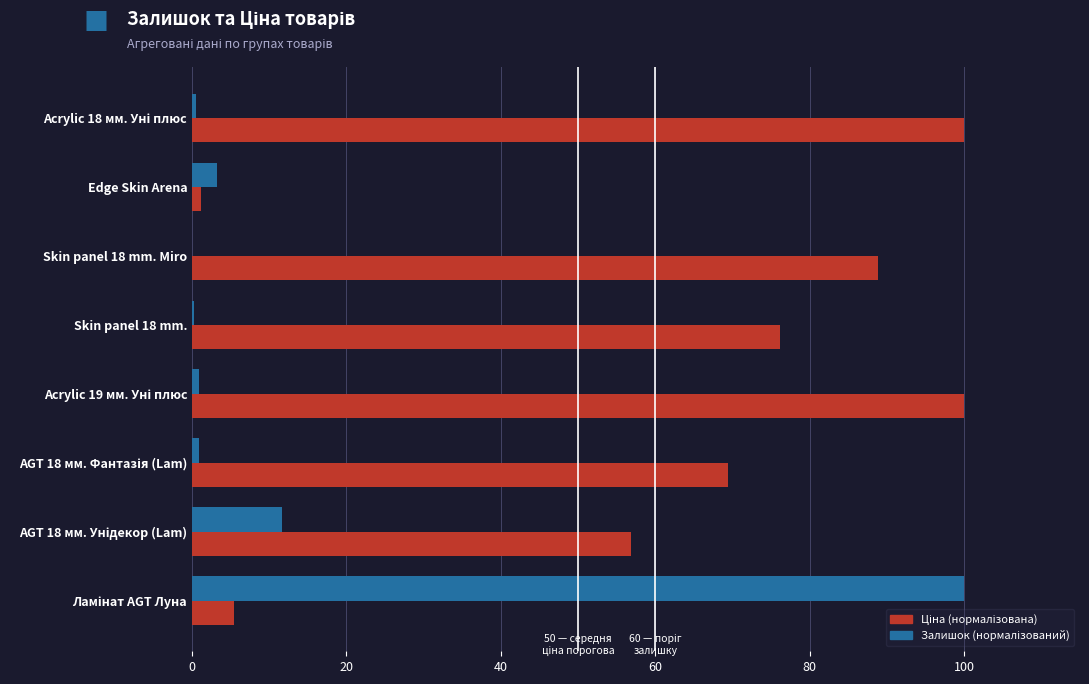

How many series are shown in this chart?

2